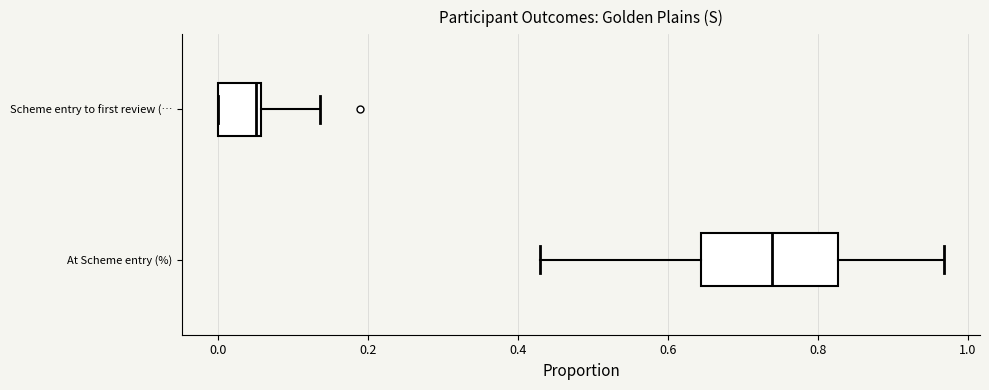

Reading bottom to top, transcribe this box plot: for each box, give where its median line is, the range the box spans, and where its two whiskers end, as read against the x-axis. The values are not printed on the chart, so give them approximately, as read against the axis.

At Scheme entry (%): median 0.74, box 0.64 to 0.82, whiskers 0.42 to 0.96
Scheme entry to first review (…: median 0.06 (just left of the box's right edge), box 0.00 to 0.06, whiskers 0.00 to 0.14